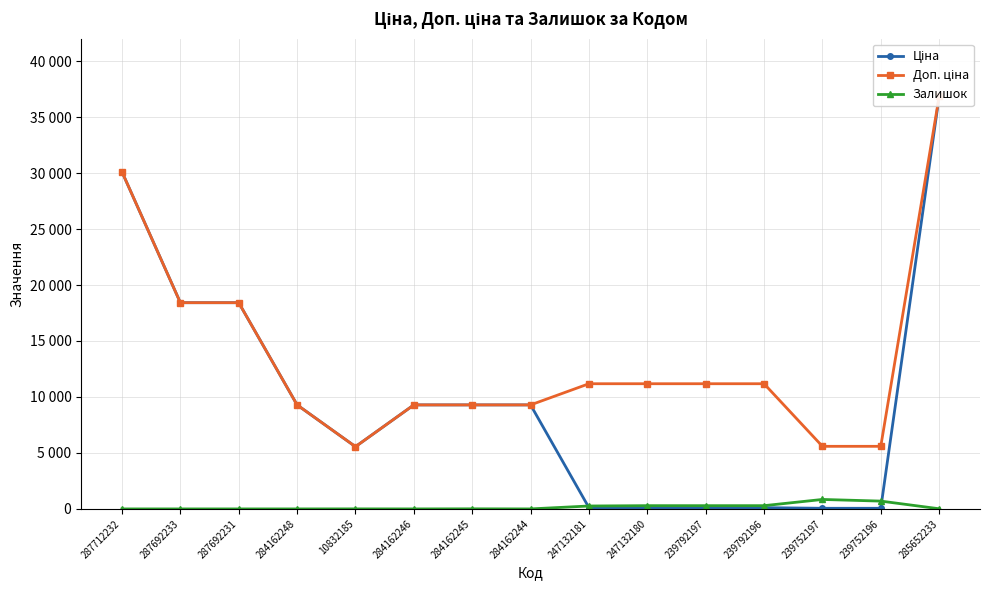

Which label corresponds to the smallest value in the chart?

287712232